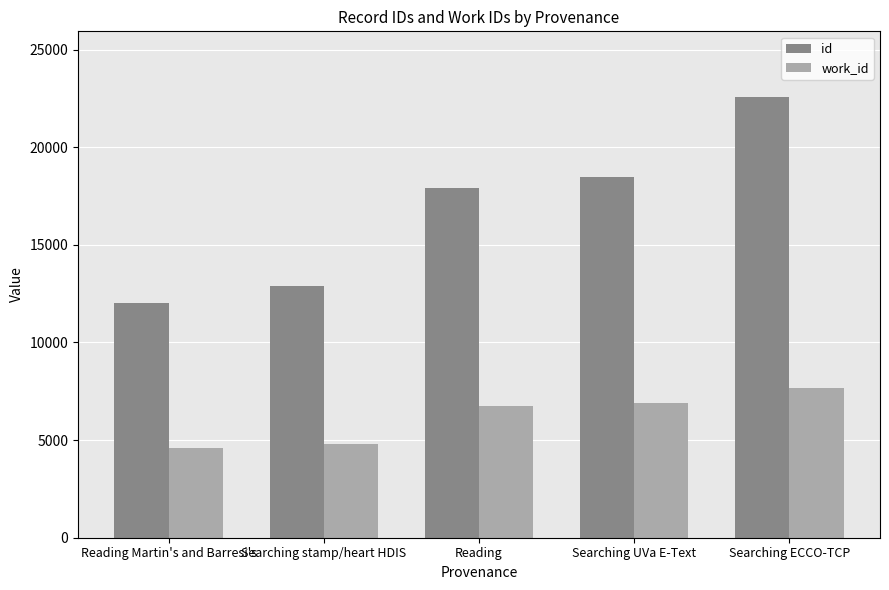

The id series shows 28935 at Searching UVa E-Text. True or false?

False